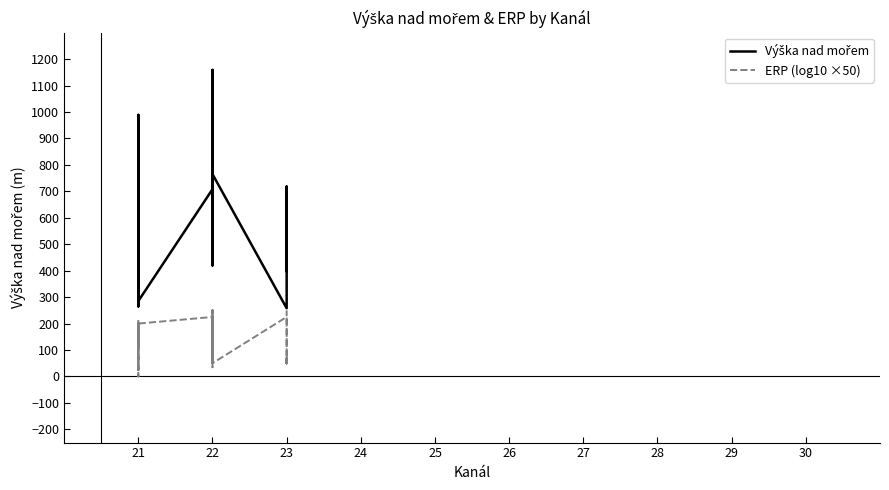

True or false: ERP (log10 ×50) has more than 0 interior local peaks.

True